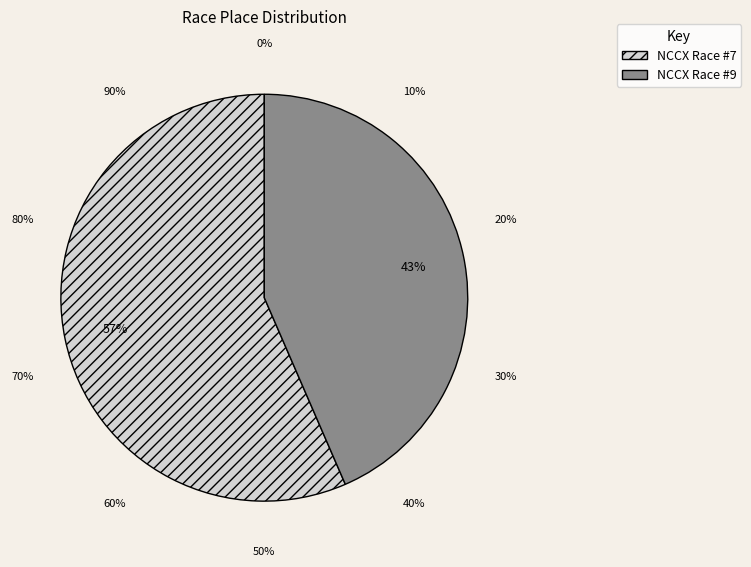

Rank the categories by value from highest to lowest.

NCCX Race #7, NCCX Race #9